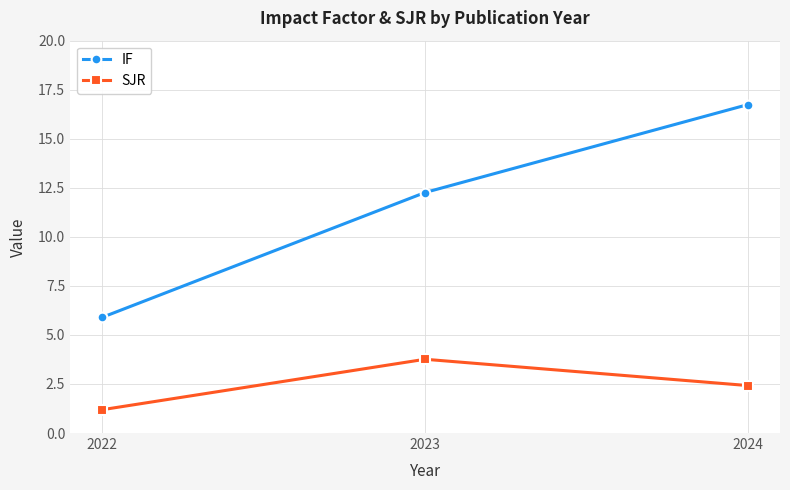

Reading left to right, transcribe all the data shown in this chart.

IF: 2022=5.9	2023=12.3	2024=16.7
SJR: 2022=1.2	2023=3.8	2024=2.4